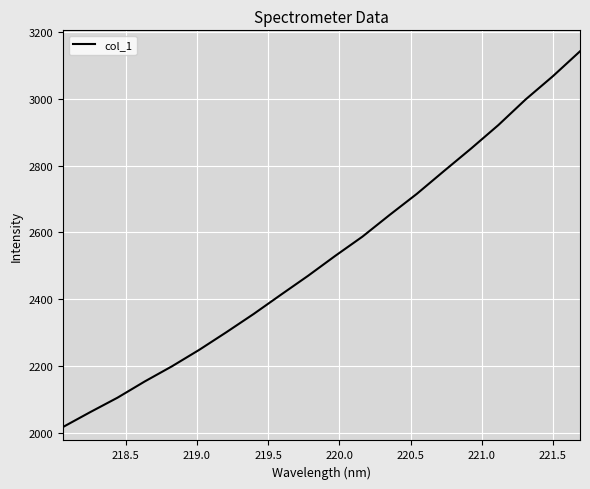

What is the smallest value displayed?

2017.2